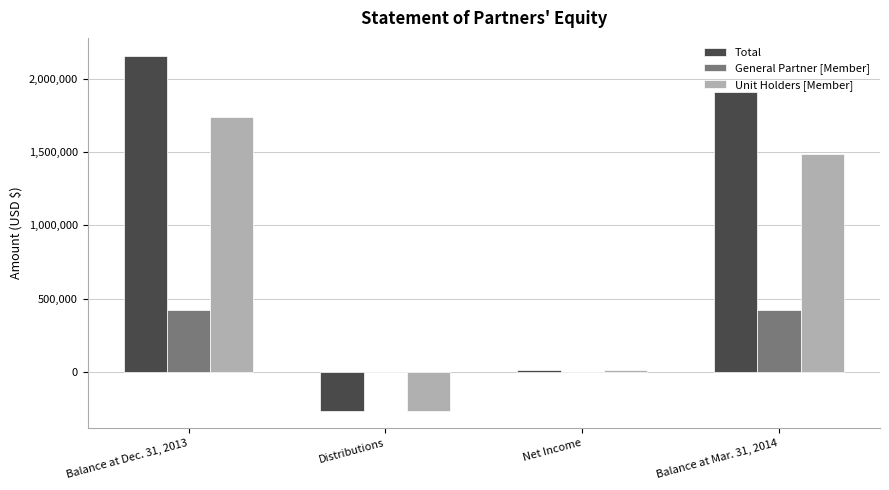

What is the spread (max minus min) of values at Distributions?

264271